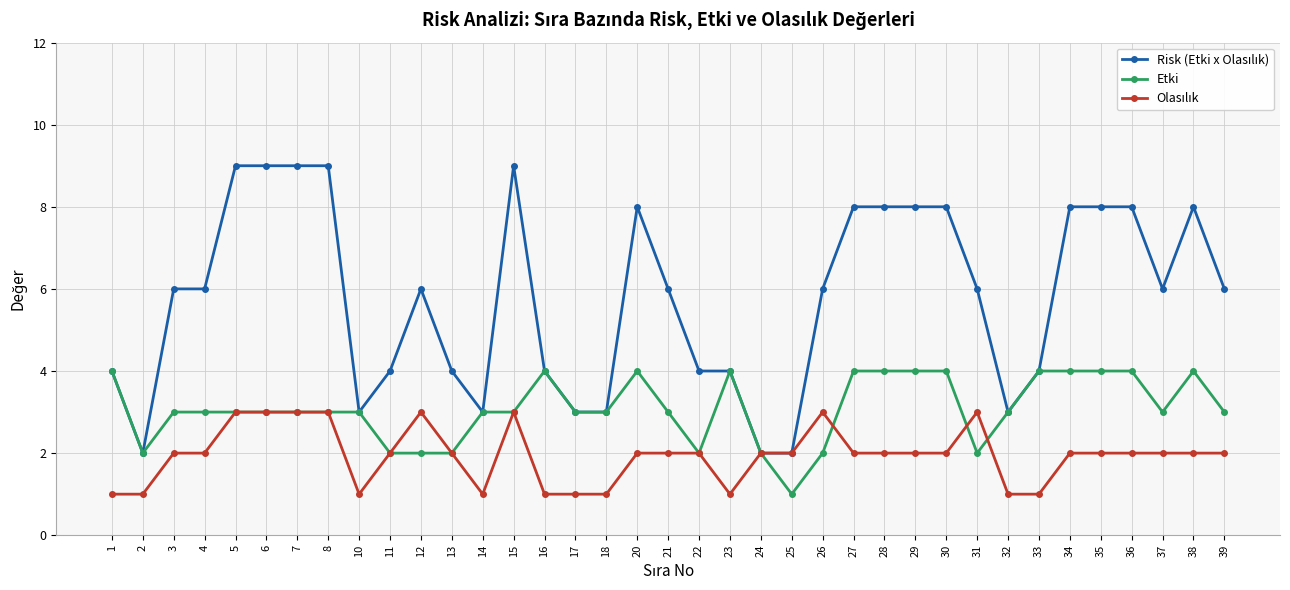

Is it true that Etki equals 2 at 38?

False